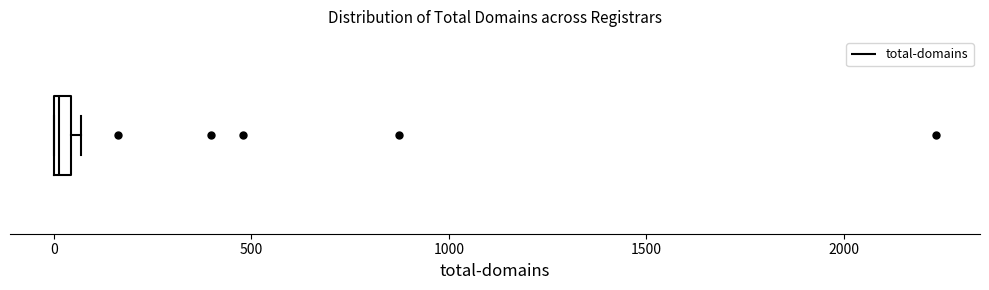

Where is the right edge of the box on the x-axis? The values are not printed on the chart, so give them approximately, as read against the axis.

50